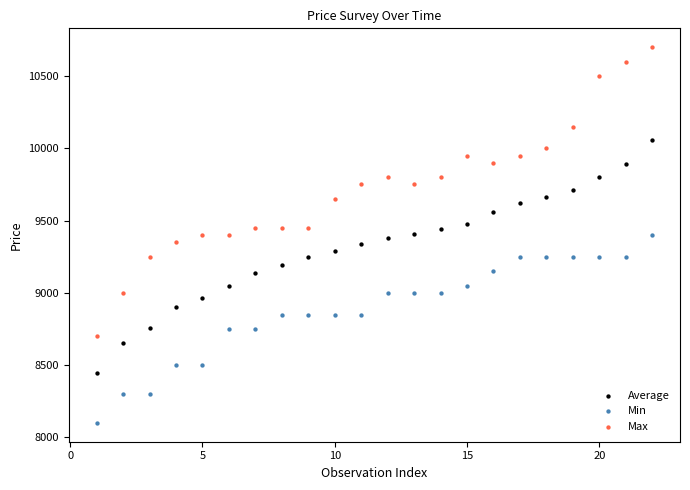

Across all data points, what is the range of Y values (max minus min)?

2600